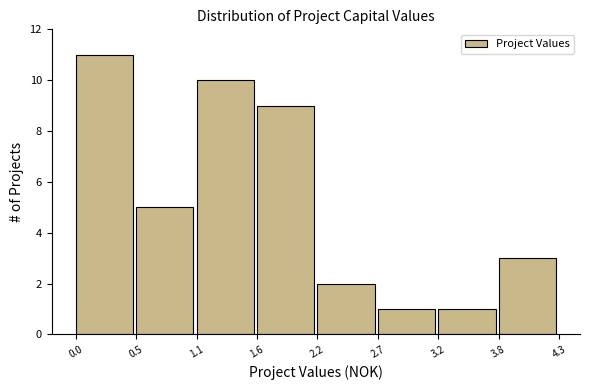

Reading right to left, transcribe all the data shown in this chart.

3.8=3	3.2=1	2.7=1	2.2=2	1.6=9	1.1=10	0.5=5	0.0=11